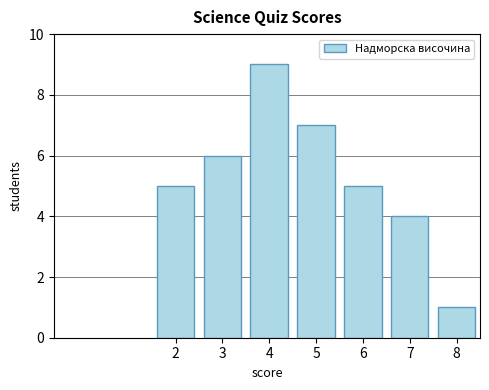

Reading left to right, transcribe all the data shown in this chart.

5	6	9	7	5	4	1